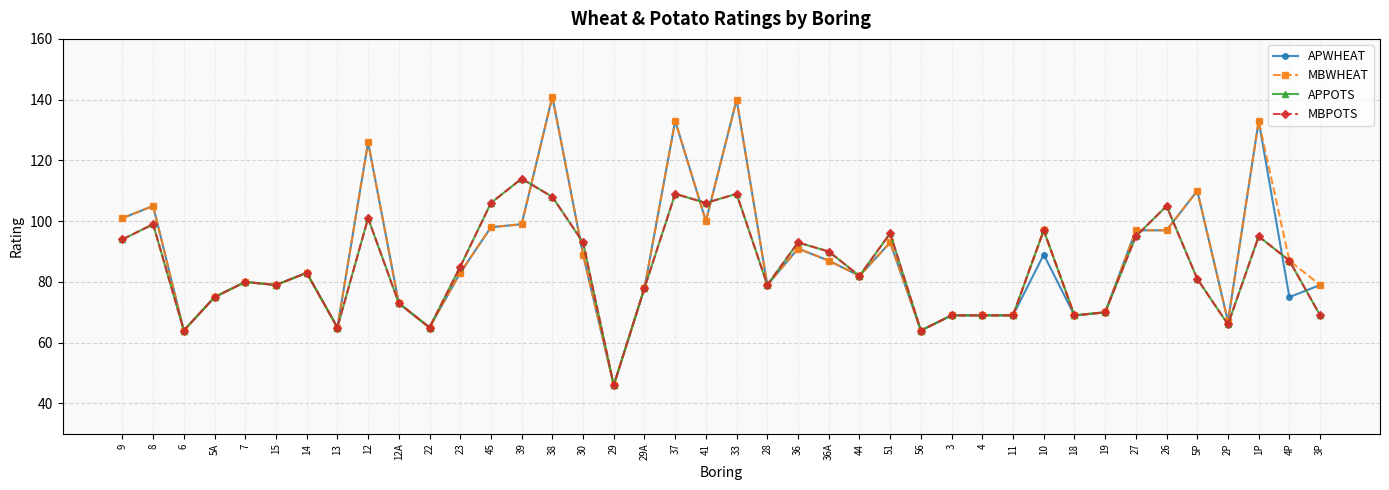

Is this an area chart (filled region under the line)?

No